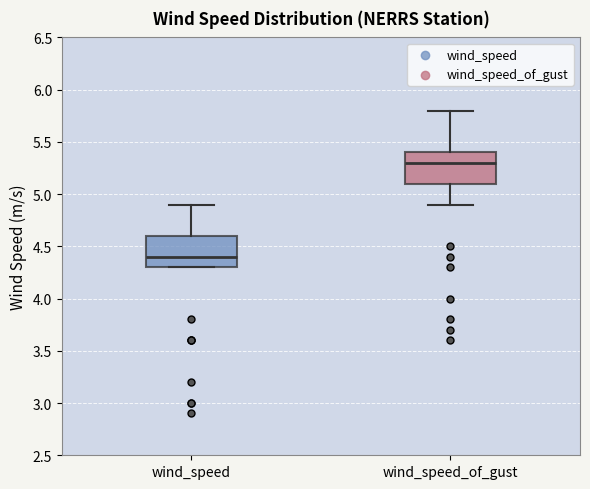

Reading left to right, read every box against the y-axis: the position of its median line, the range the box covers, and the ends of its whiskers. The values are not printed on the chart, so give them approximately, as read against the axis.

wind_speed: median 4.4, box 4.3 to 4.6, whiskers 4.3 to 4.9
wind_speed_of_gust: median 5.3, box 5.1 to 5.4, whiskers 4.9 to 5.8